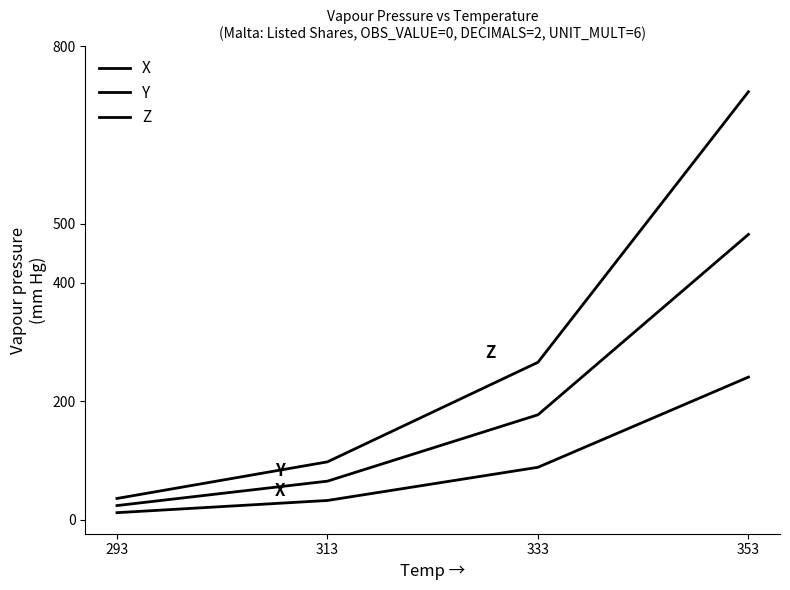

What is the difference between the X values at 353 and 313?

208.4